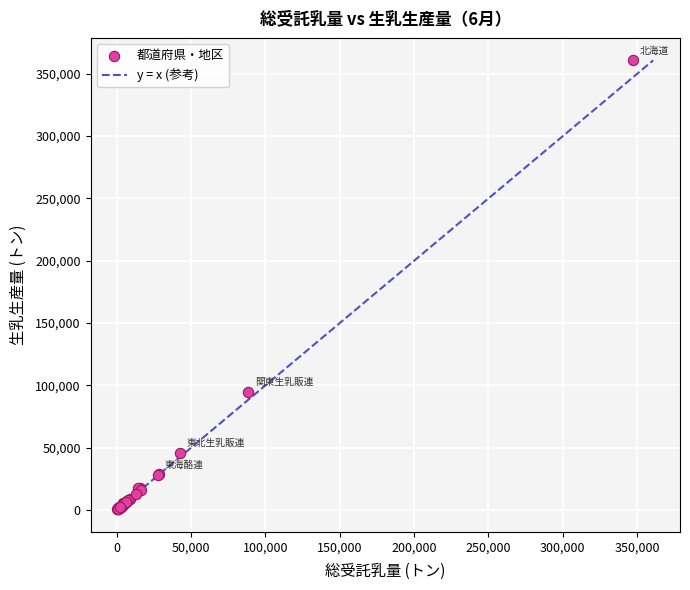

What Y value in the scatter plot is closest to 180624?

94969